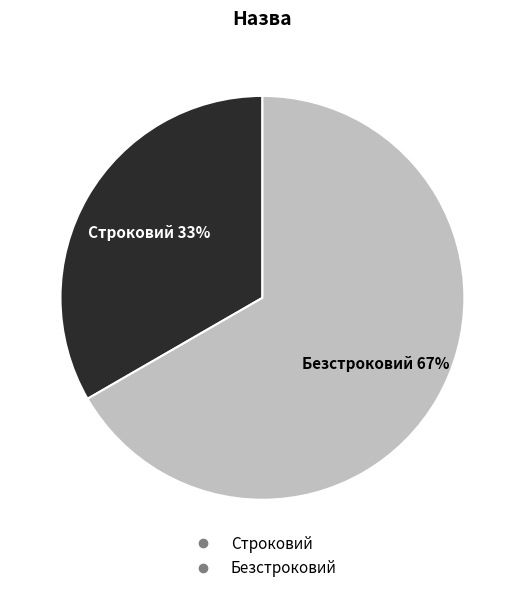

Which slice represents more than half of the pie?

Безстроковий